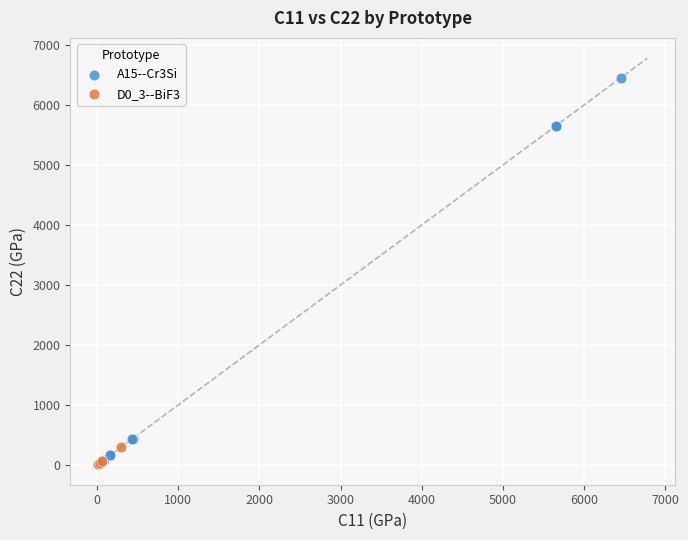

Which series has the widest spread of Y values?

A15--Cr3Si